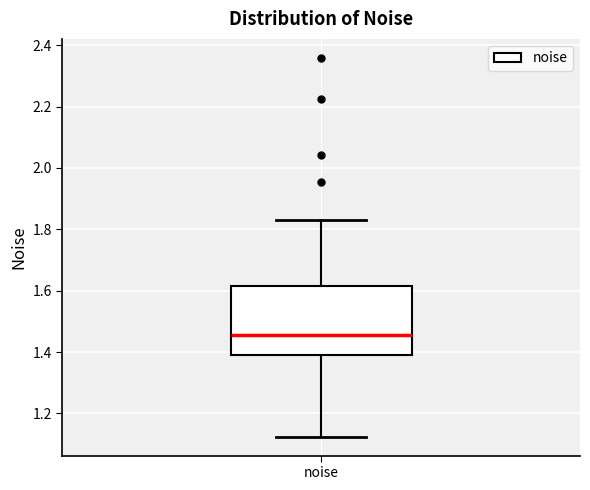

Transcribe this box plot: give where the median line is, the range the box spans, and where the two whiskers end, as read against the y-axis. The values are not printed on the chart, so give them approximately, as read against the axis.

median 1.46, box 1.38 to 1.62, whiskers 1.12 to 1.82